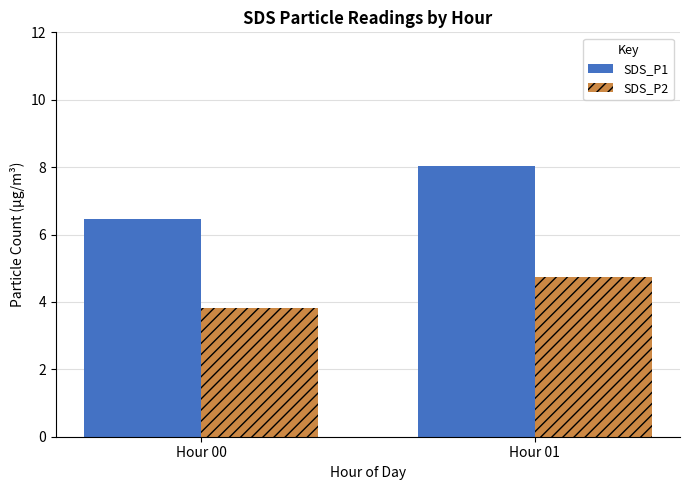

The SDS_P1 series shows 4.3 at Hour 01. True or false?

False